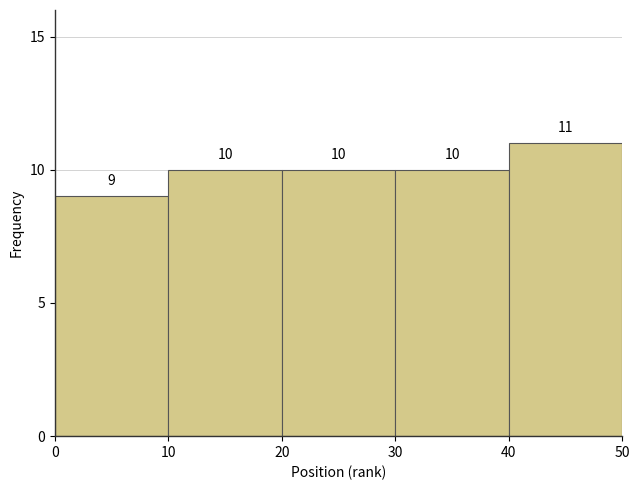

Which range on the x-axis has the tallest bar?

40 to 50